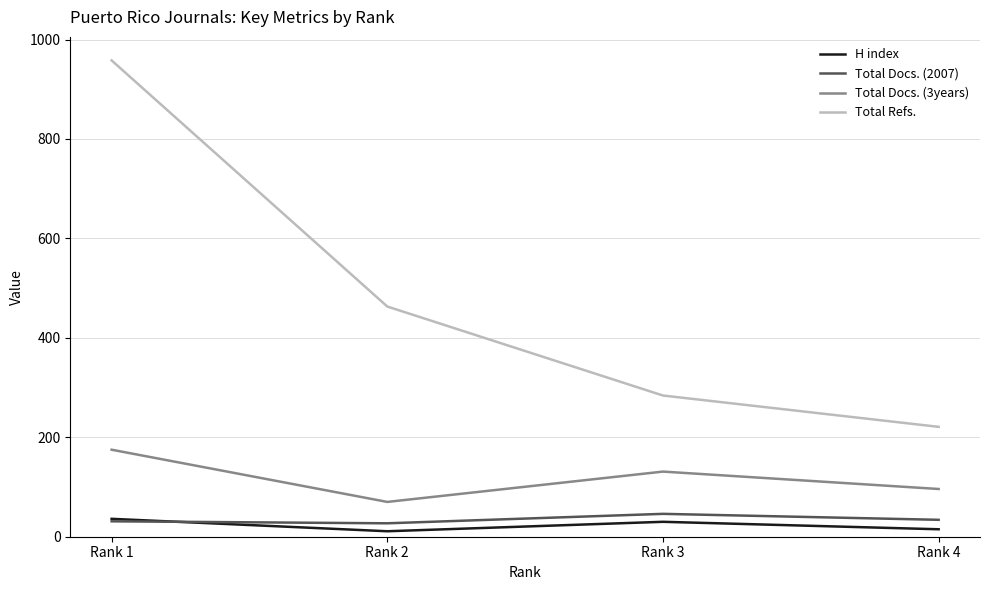

List the labels in order of Total Refs. value, largest first.

Rank 1, Rank 2, Rank 3, Rank 4